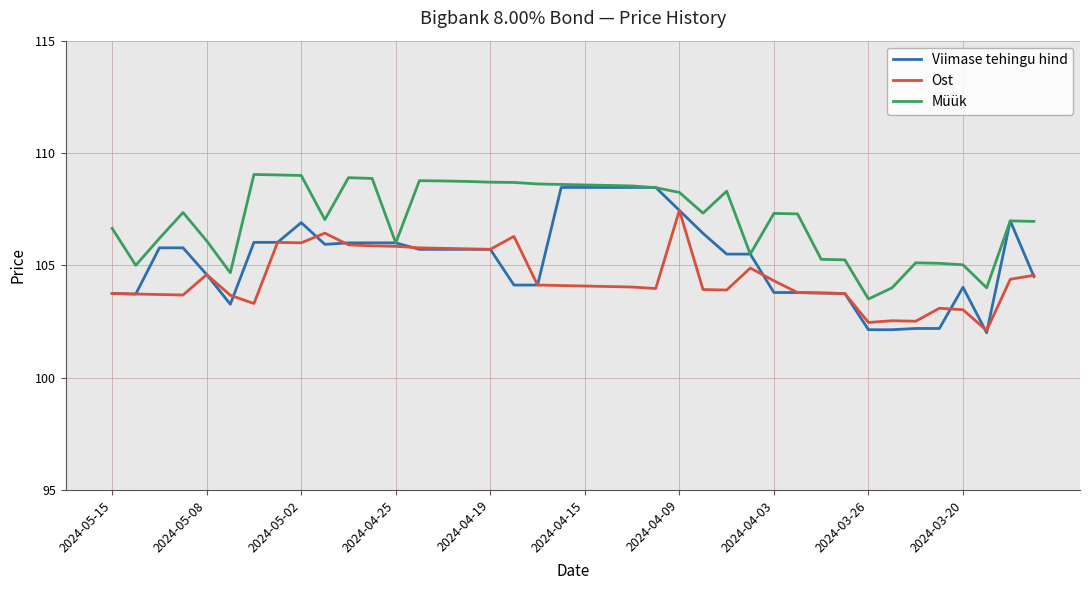

Which series has the widest spread of values?

Viimase tehingu hind